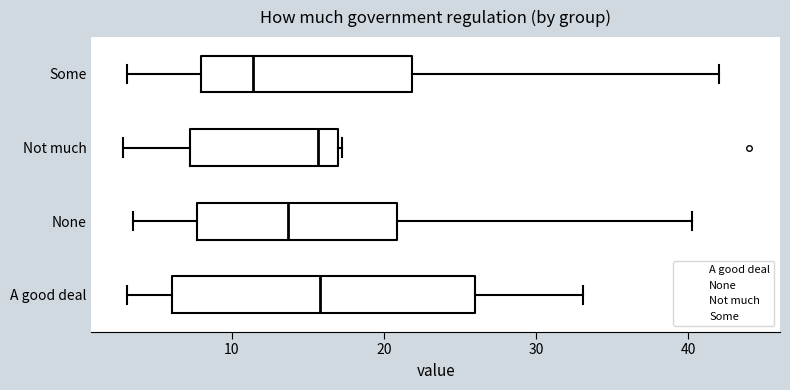

Where is the right edge of the box for Not much on the x-axis? The values are not printed on the chart, so give them approximately, as read against the axis.

17